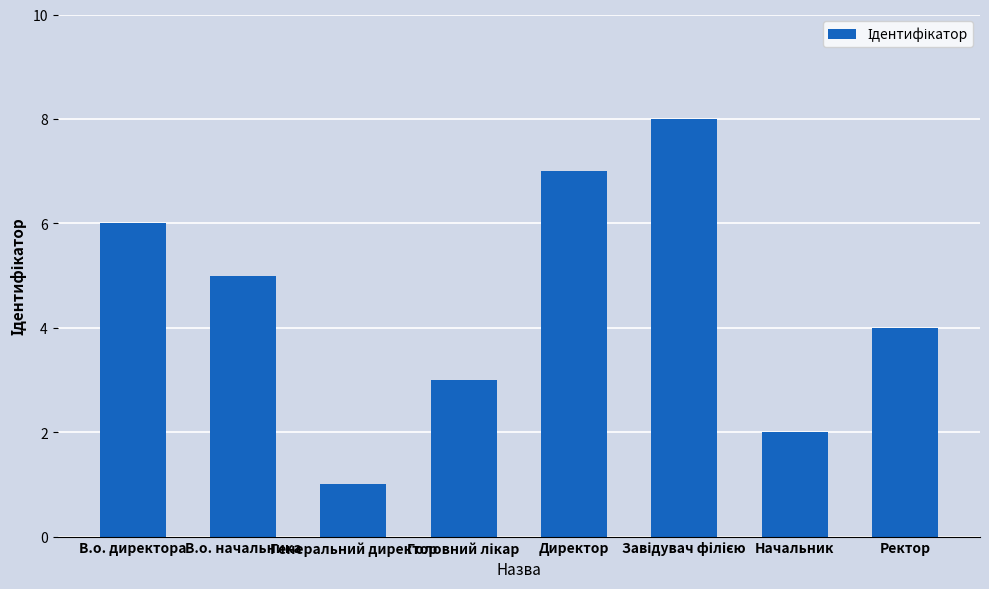

The value at Начальник is 2. True or false?

True